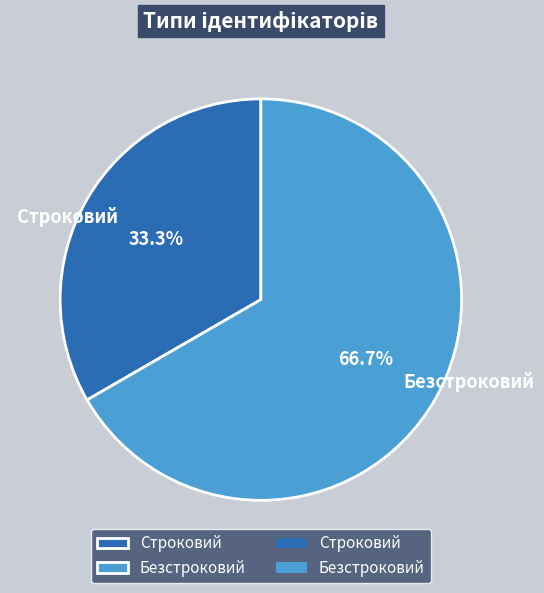

Is Безстроковий the majority of the pie?

Yes